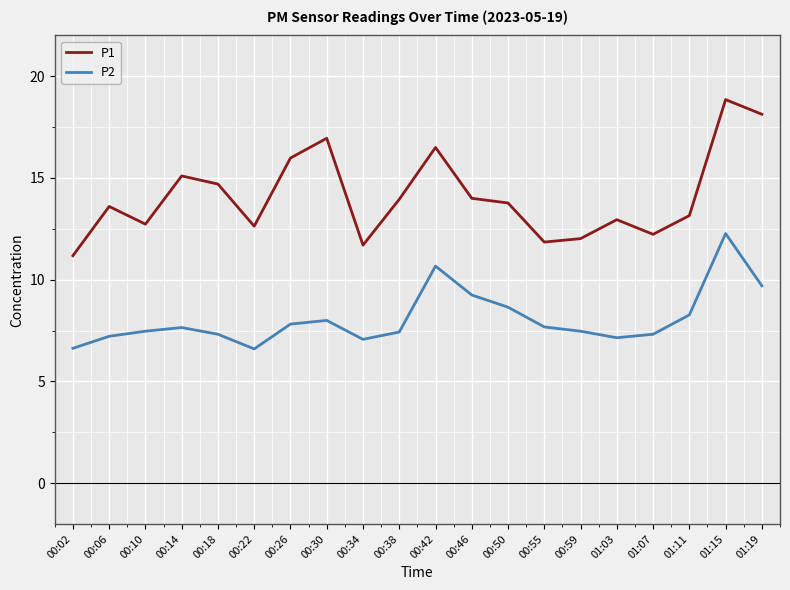

Does the chart display data point markers on the line(s)?

No